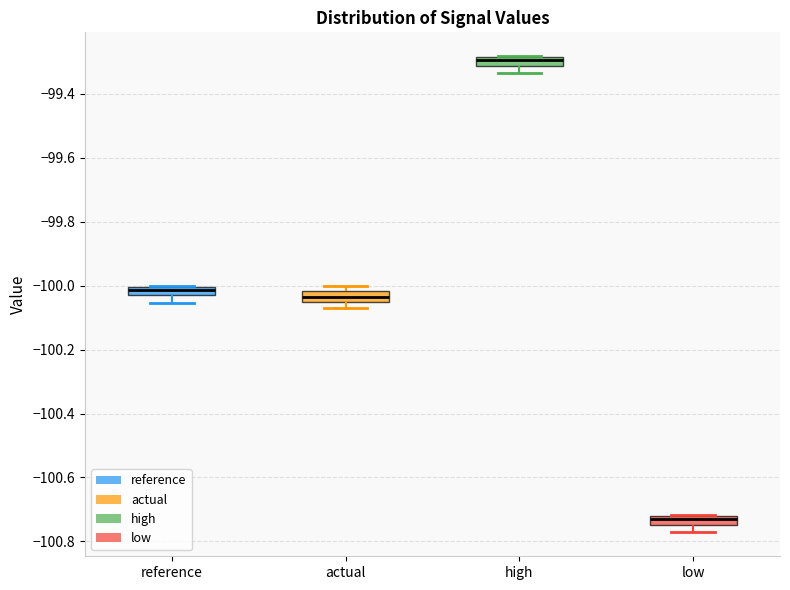

Where does the median line of the box for high sit on the y-axis? The values are not printed on the chart, so give them approximately, as read against the axis.

-99.30